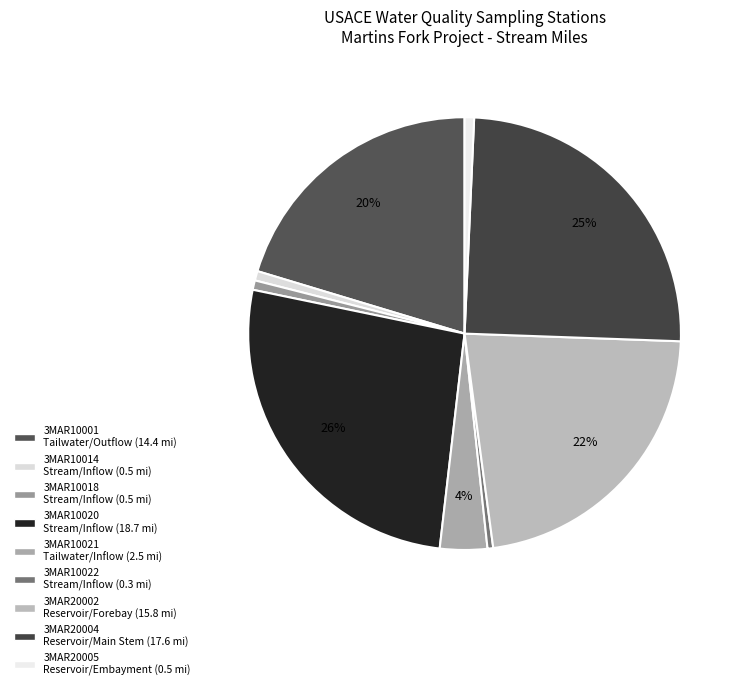

What is the smallest slice in the pie chart?

3MAR10022 Stream/Inflow